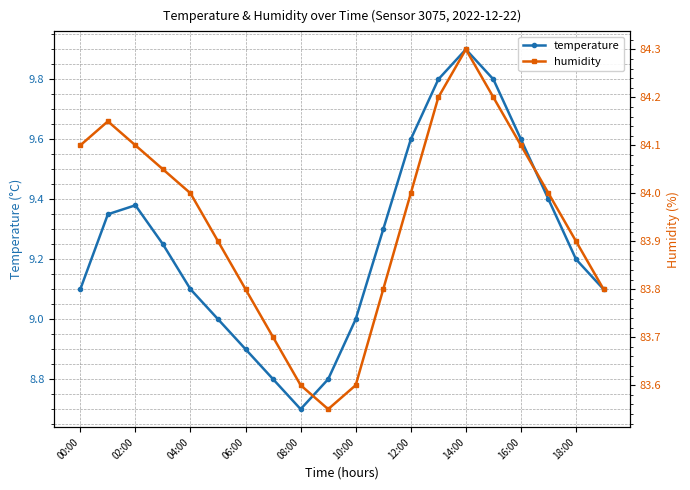

What is the spread (max minus min) of values at 11?

74.5